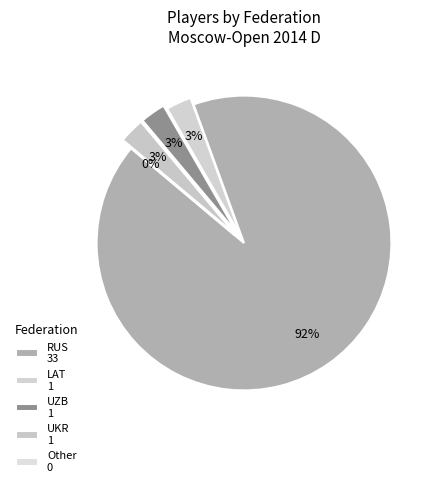

Rank the categories by value from lowest to highest.

Other, UKR, UZB, LAT, RUS